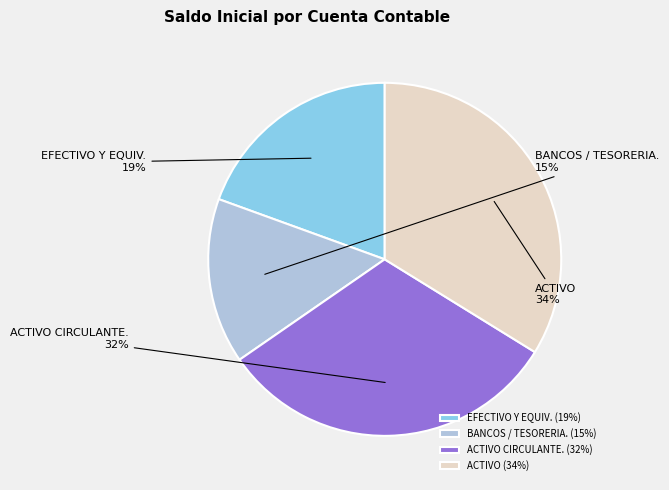

How many segments does this pie chart have?

4